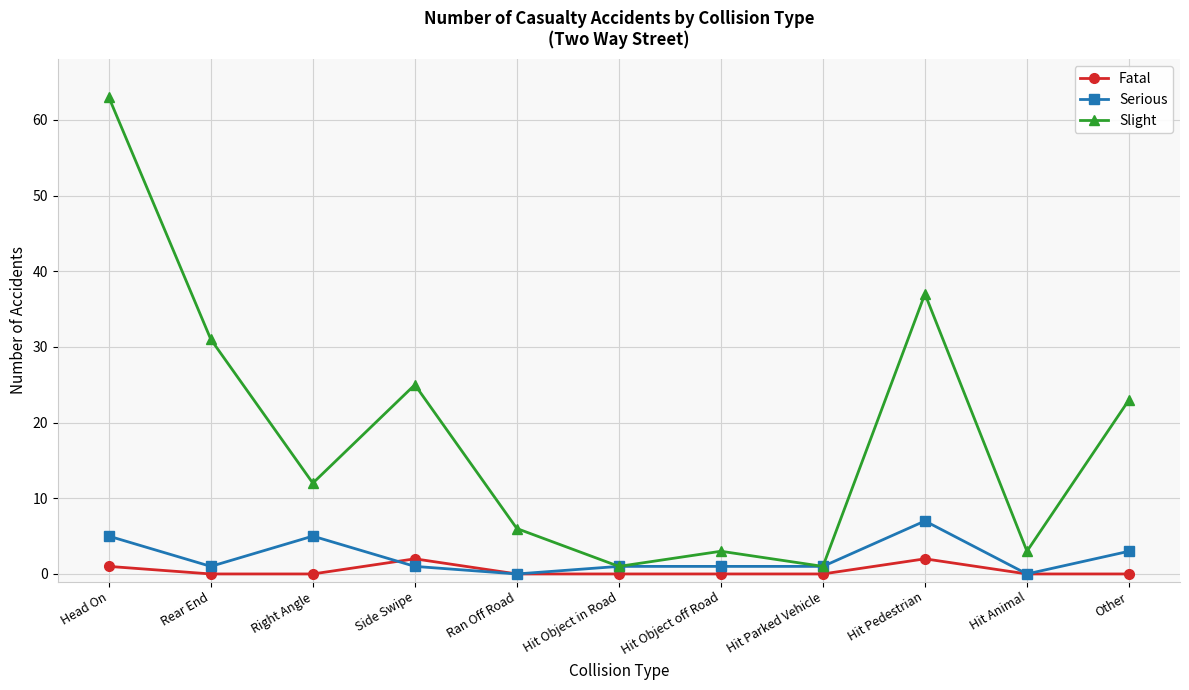

True or false: Slight has more than 0 points higher than both neighbors.

True